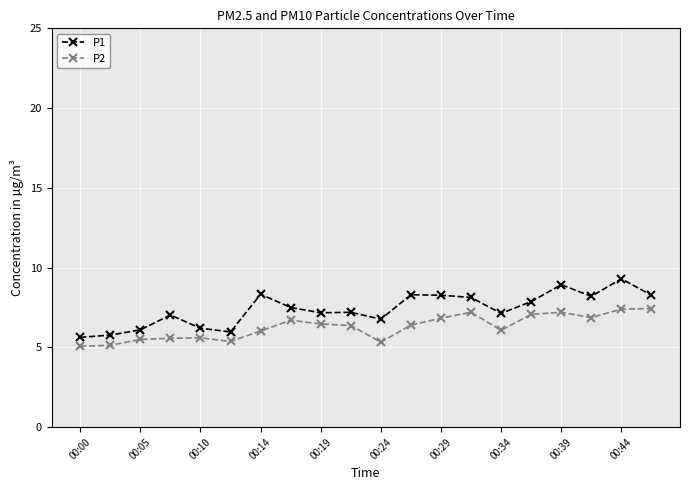

At how many categories does at least one series exceed 5?

20